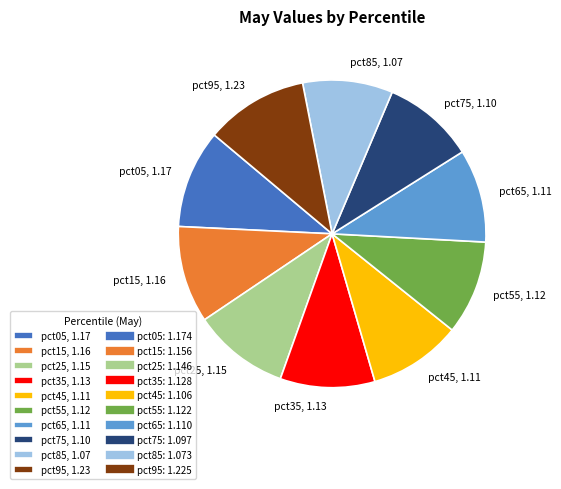

Is there a majority slice in this chart?

No